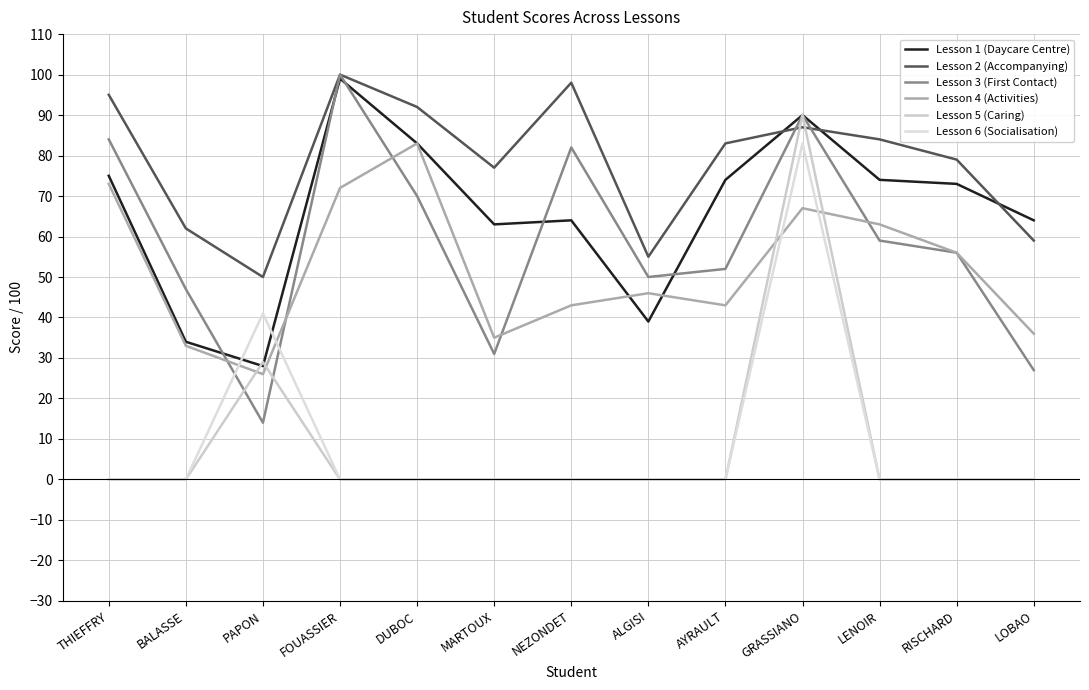

At which category is the sum across all series the highest?

GRASSIANO